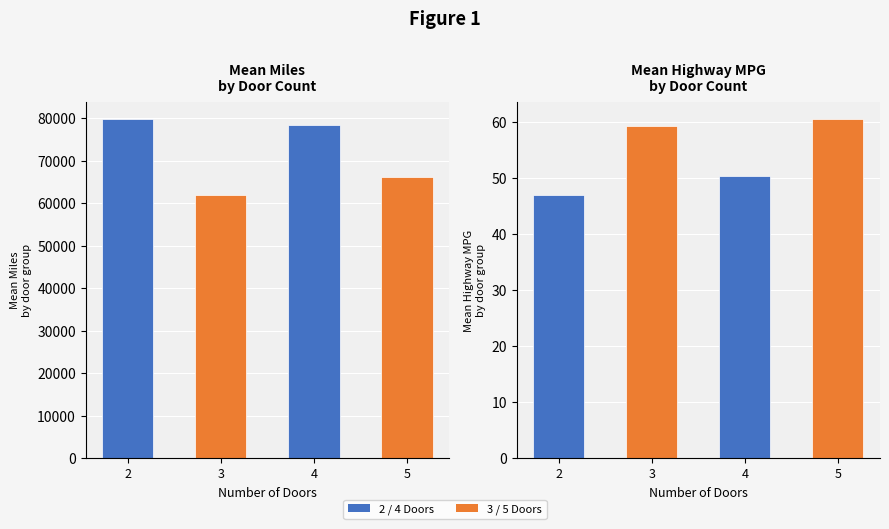

Rank the categories by Mean Highway MPG value from lowest to highest.

2, 4, 3, 5